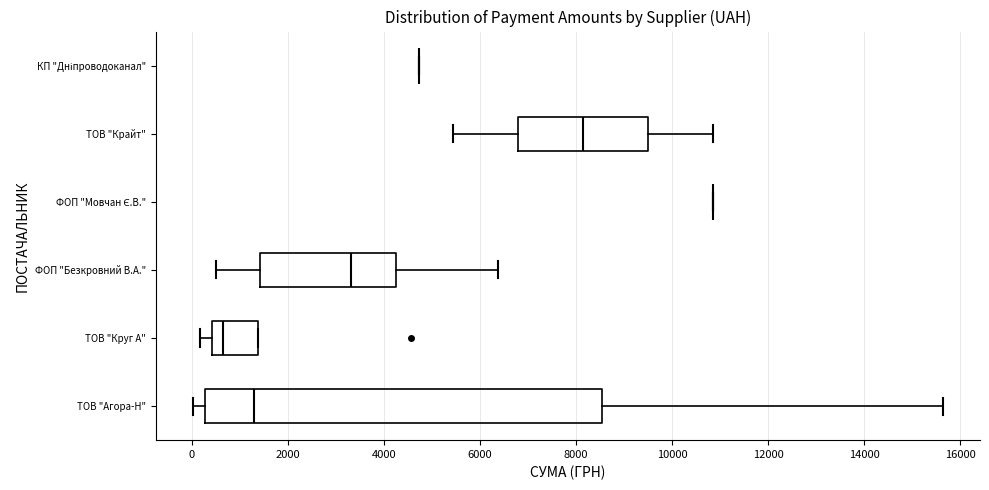

Reading bottom to top, transcribe this box plot: for each box, give where its median line is, the range the box spans, and where its two whiskers end, as read against the x-axis. The values are not printed on the chart, so give them approximately, as read against the axis.

ТОВ "Агора-Н": median 1200, box 200 to 8600, whiskers 0 to 15600
ТОВ "Круг А": median 600, box 400 to 1400, whiskers 200 to 1400
ФОП "Безкровний В.А.": median 3400, box 1400 to 4200, whiskers 600 to 6400
ФОП "Мовчан Є.В.": box collapsed to a line at 10800, whiskers 10800 to 10800
ТОВ "Крайт": median 8200, box 6800 to 9400, whiskers 5400 to 10800
КП "Дніпроводоканал": box collapsed to a line at 4800, whiskers 4800 to 4800